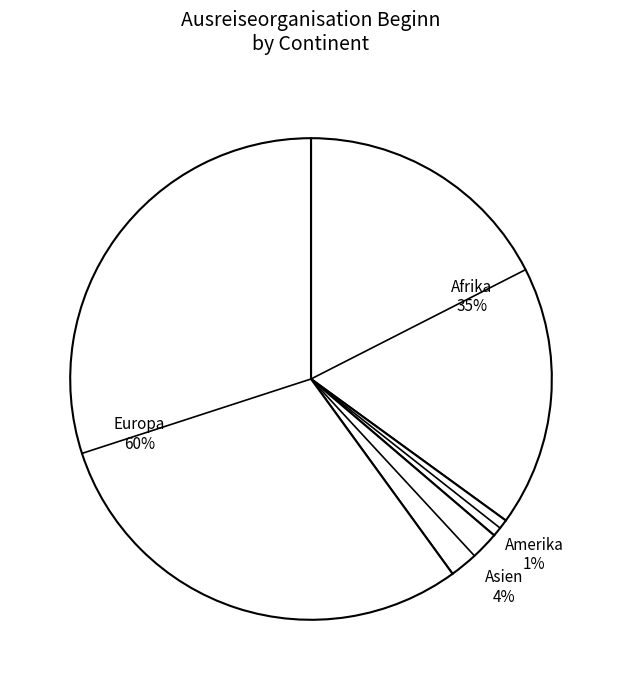

How many segments does this pie chart have?

4